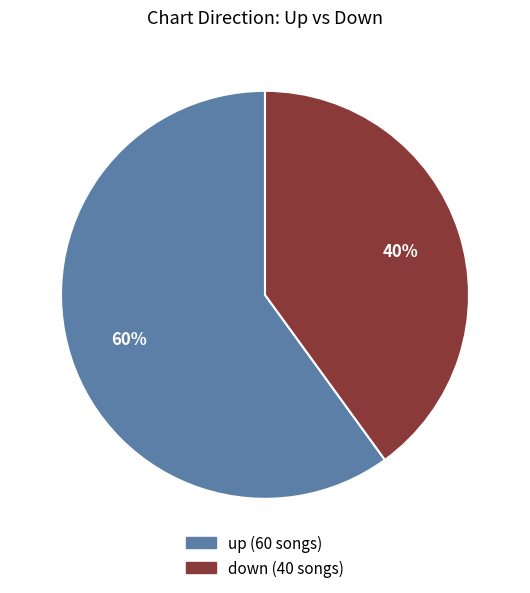

To the nearest percent, what portion does up represent?

60%